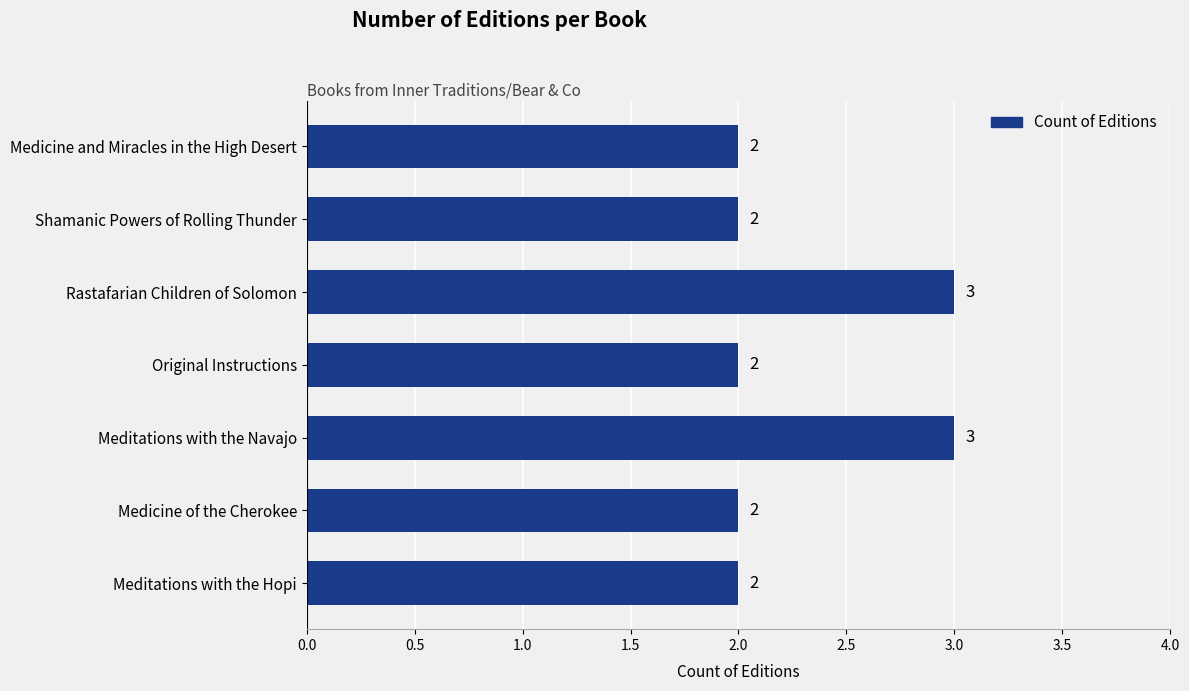

What is the ratio of the value at Meditations with the Navajo to the value at Rastafarian Children of Solomon?

1.0